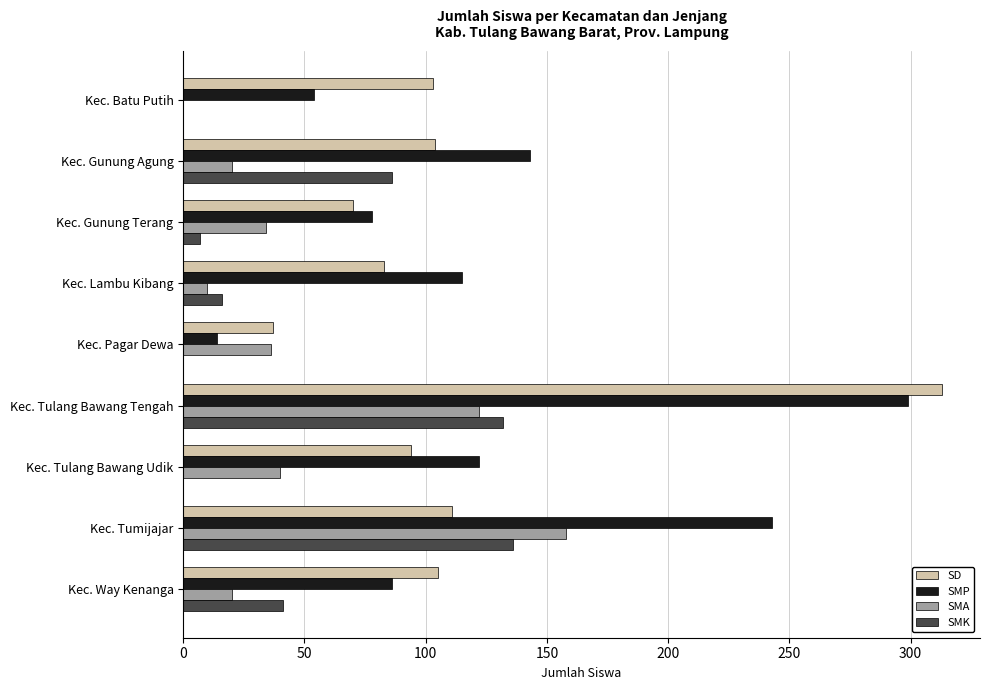

Is the value of SD at Kec. Batu Putih greater than the value of SMP at Kec. Way Kenanga?

Yes